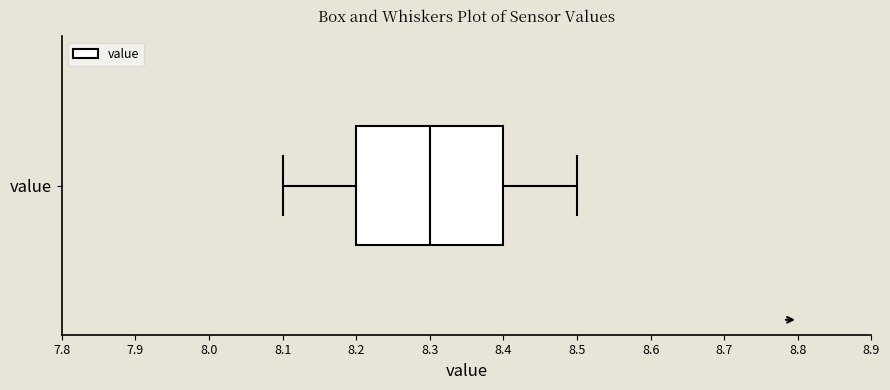

Where does the median line of the box for value sit on the x-axis? The values are not printed on the chart, so give them approximately, as read against the axis.

8.3